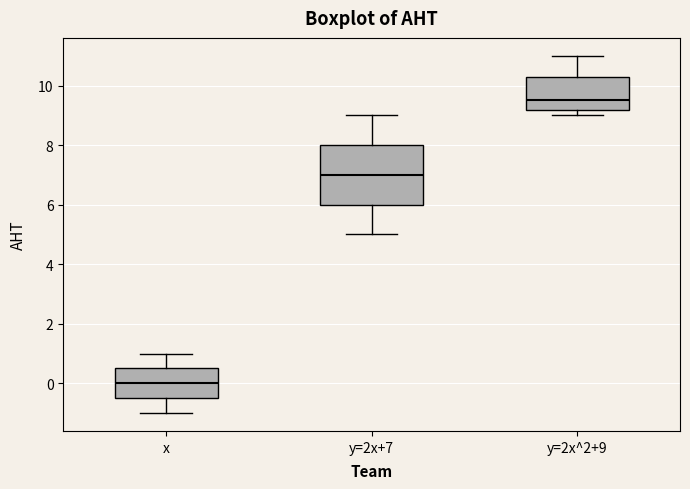

Comparing the boxes themselves (not the whiskers), which one is the tallest?

y=2x+7